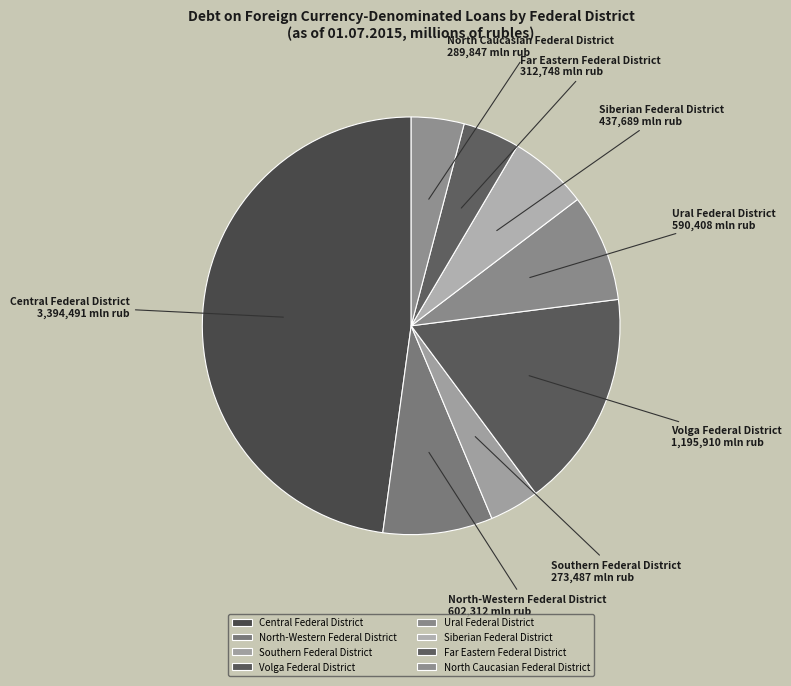

Which has a higher value, North Caucasian Federal District or Siberian Federal District?

Siberian Federal District